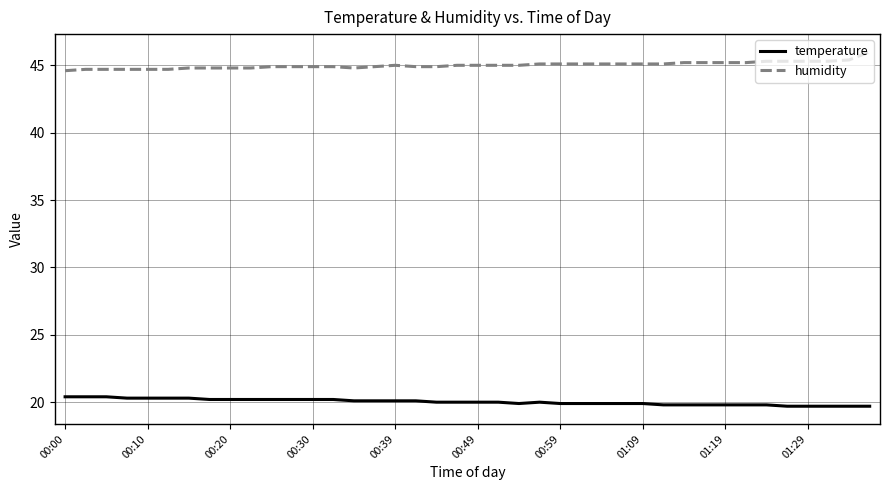

What is the minimum value for temperature?

19.7